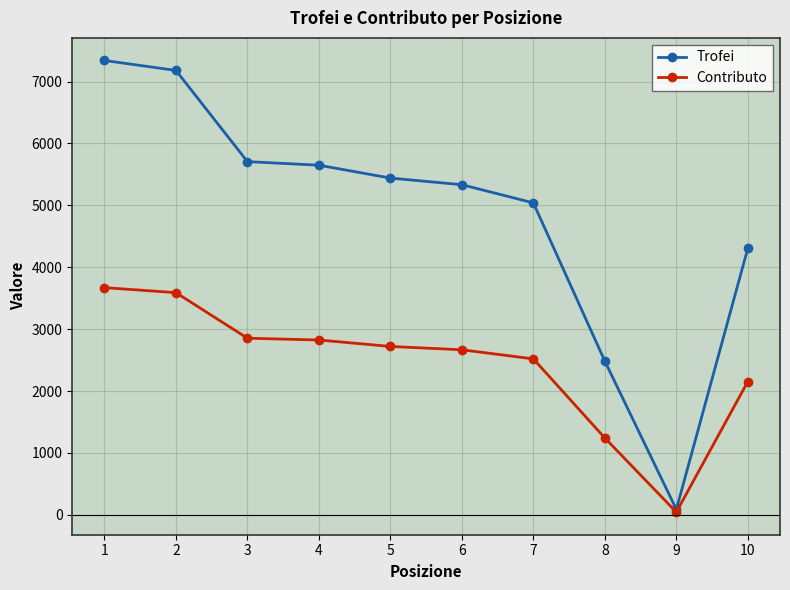

What is the value of the Contributo point at the 8th from the left?

1241